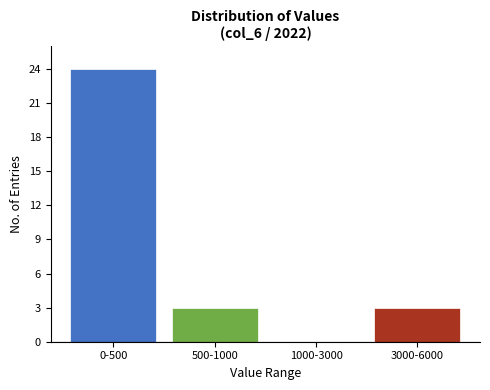

Reading left to right, transcribe all the data shown in this chart.

0-500=24	500-1000=3	1000-3000=0	3000-6000=3